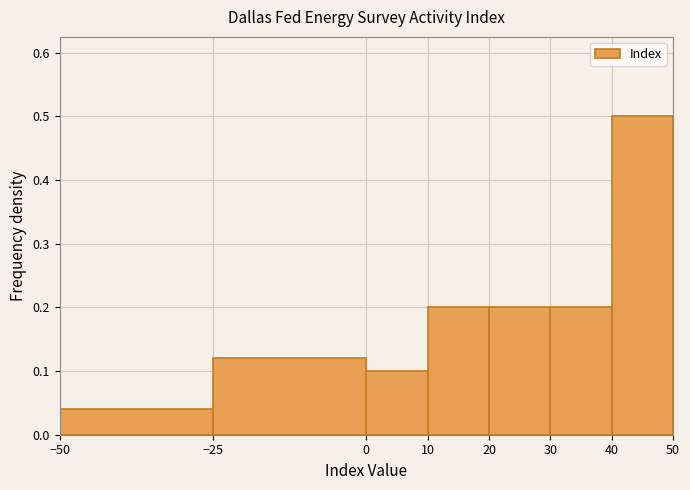

What is the height of the bar covering -25 to 0 on the x-axis? The values are not printed on the chart, so give them approximately, as read against the axis.

0.12